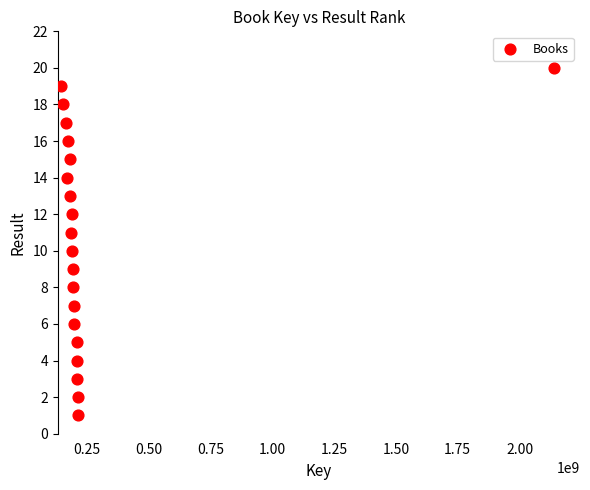

What is the range of X values (max minus min)?

1990872827